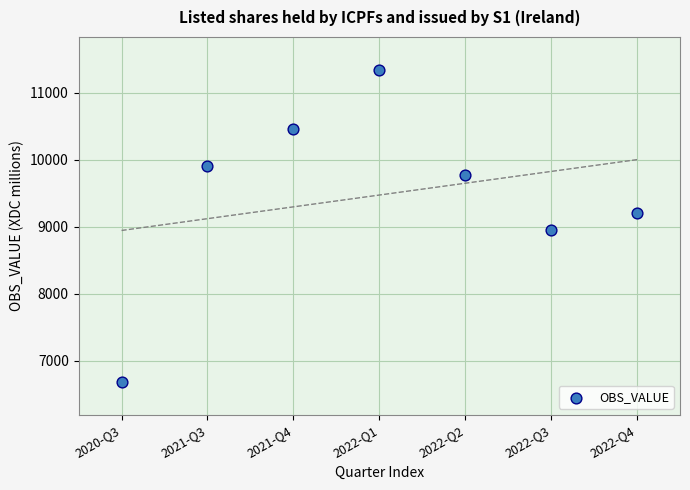

What Y value in the scatter plot is closest to 9010?

8947.8